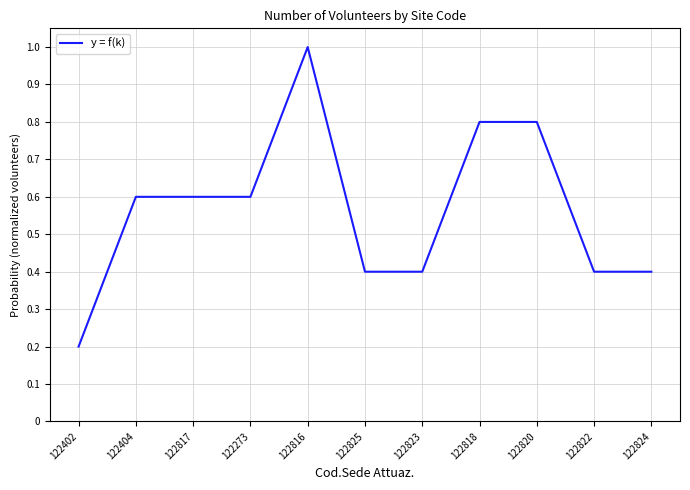

Which label corresponds to the smallest value in the chart?

122402